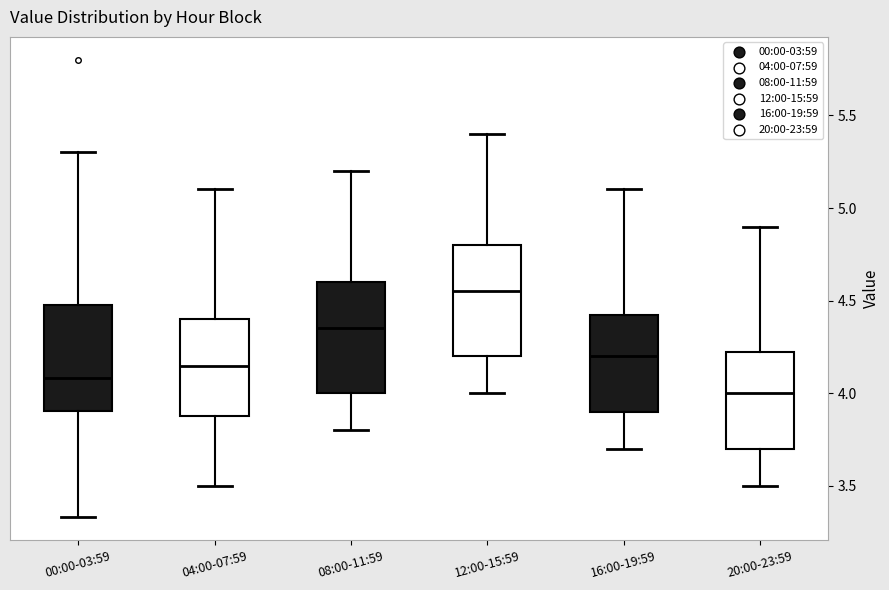

Reading left to right, read every box against the y-axis: the position of its median line, the range the box covers, and the ends of its whiskers. The values are not printed on the chart, so give them approximately, as read against the axis.

00:00-03:59: median 4.10, box 3.90 to 4.50, whiskers 3.35 to 5.30
04:00-07:59: median 4.15, box 3.90 to 4.40, whiskers 3.50 to 5.10
08:00-11:59: median 4.35, box 4.00 to 4.60, whiskers 3.80 to 5.20
12:00-15:59: median 4.55, box 4.20 to 4.80, whiskers 4.00 to 5.40
16:00-19:59: median 4.20, box 3.90 to 4.45, whiskers 3.70 to 5.10
20:00-23:59: median 4.00, box 3.70 to 4.25, whiskers 3.50 to 4.90